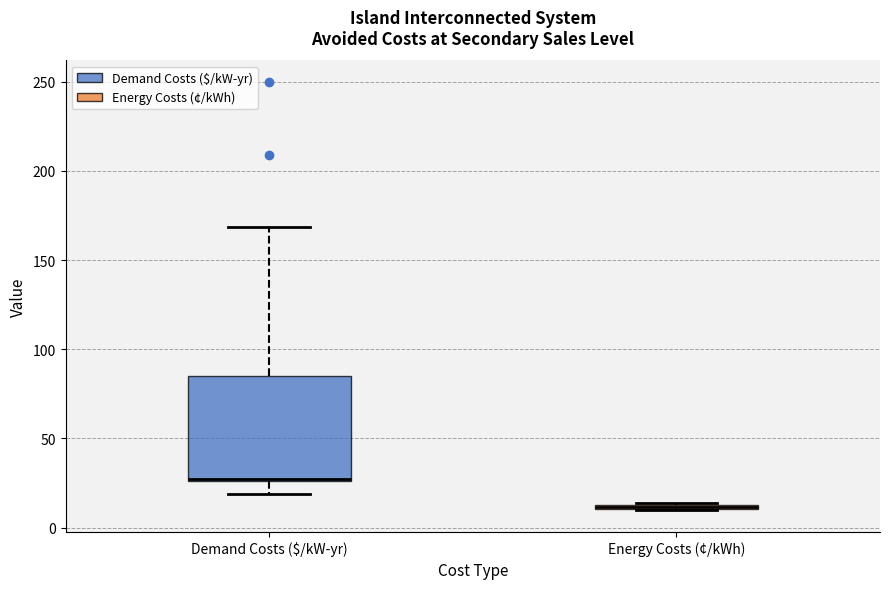

Where is the upper edge of the box for Energy Costs (¢/kWh) on the y-axis? The values are not printed on the chart, so give them approximately, as read against the axis.

15